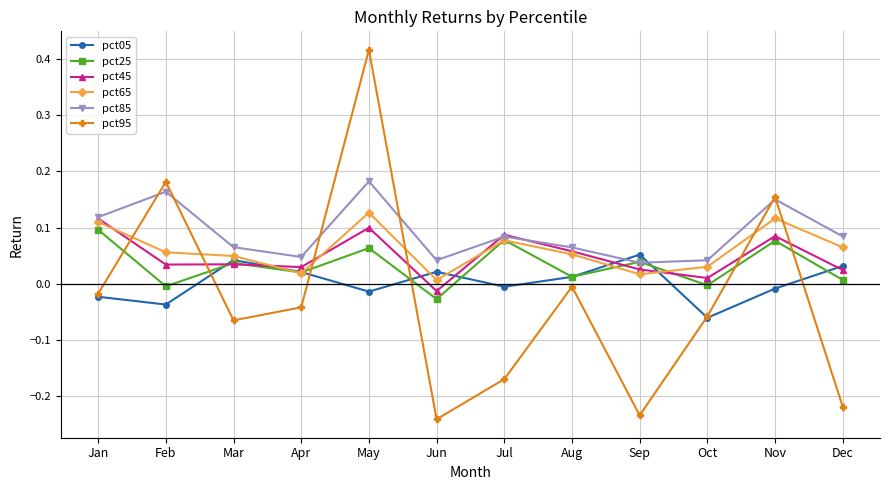

The value of pct45 at Jan is 0.1. True or false?

True